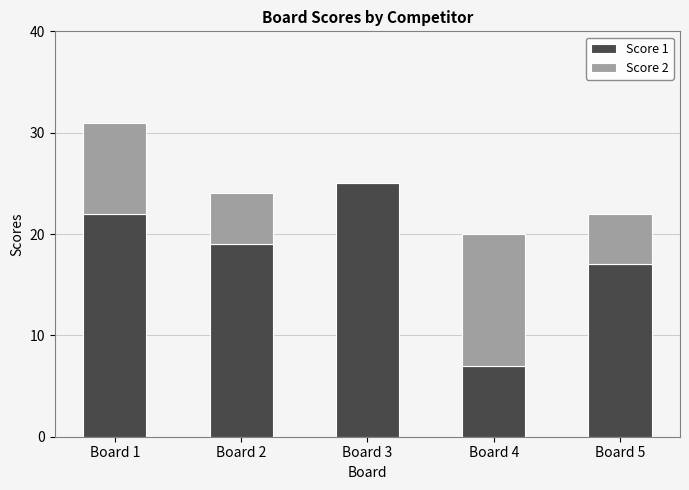

Where is Score 1 nearest to the value 16?

Board 5